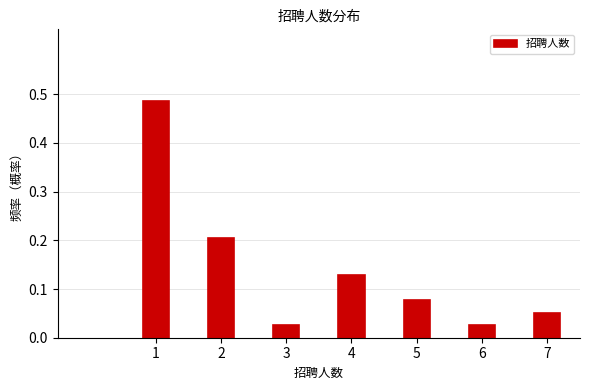

Which has a higher value, 5 or 7?

5